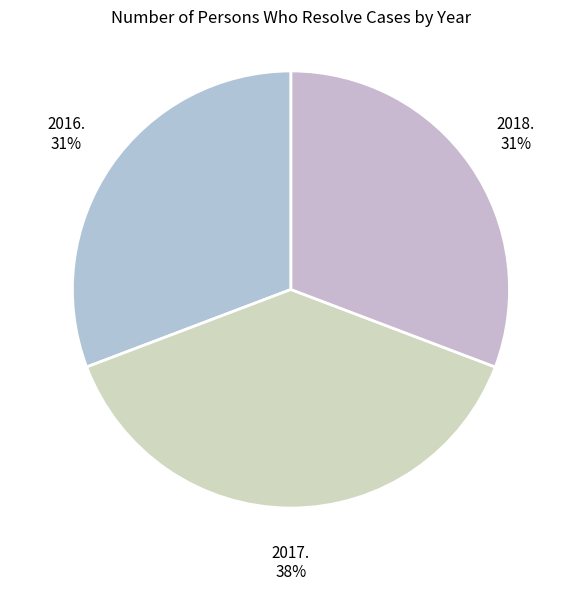

Is it true that 2016. is 1% of the pie?

False